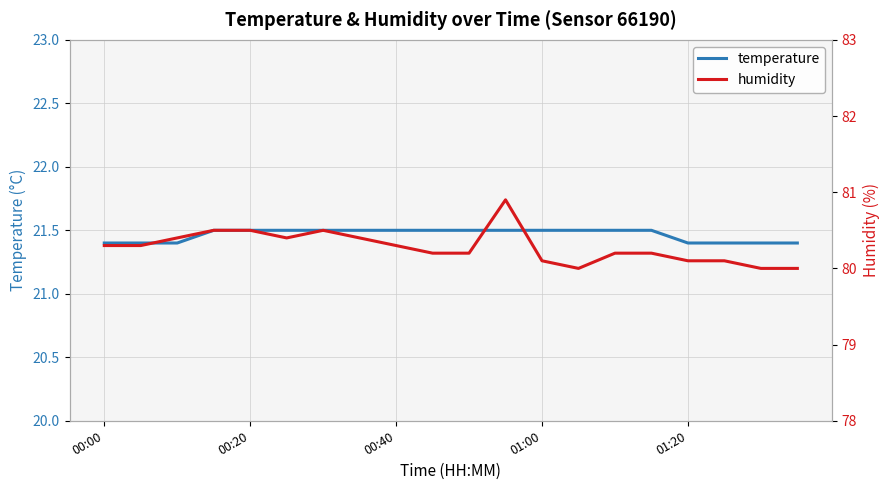

Rank the series by their maximum value, from lowest to highest.

temperature, humidity